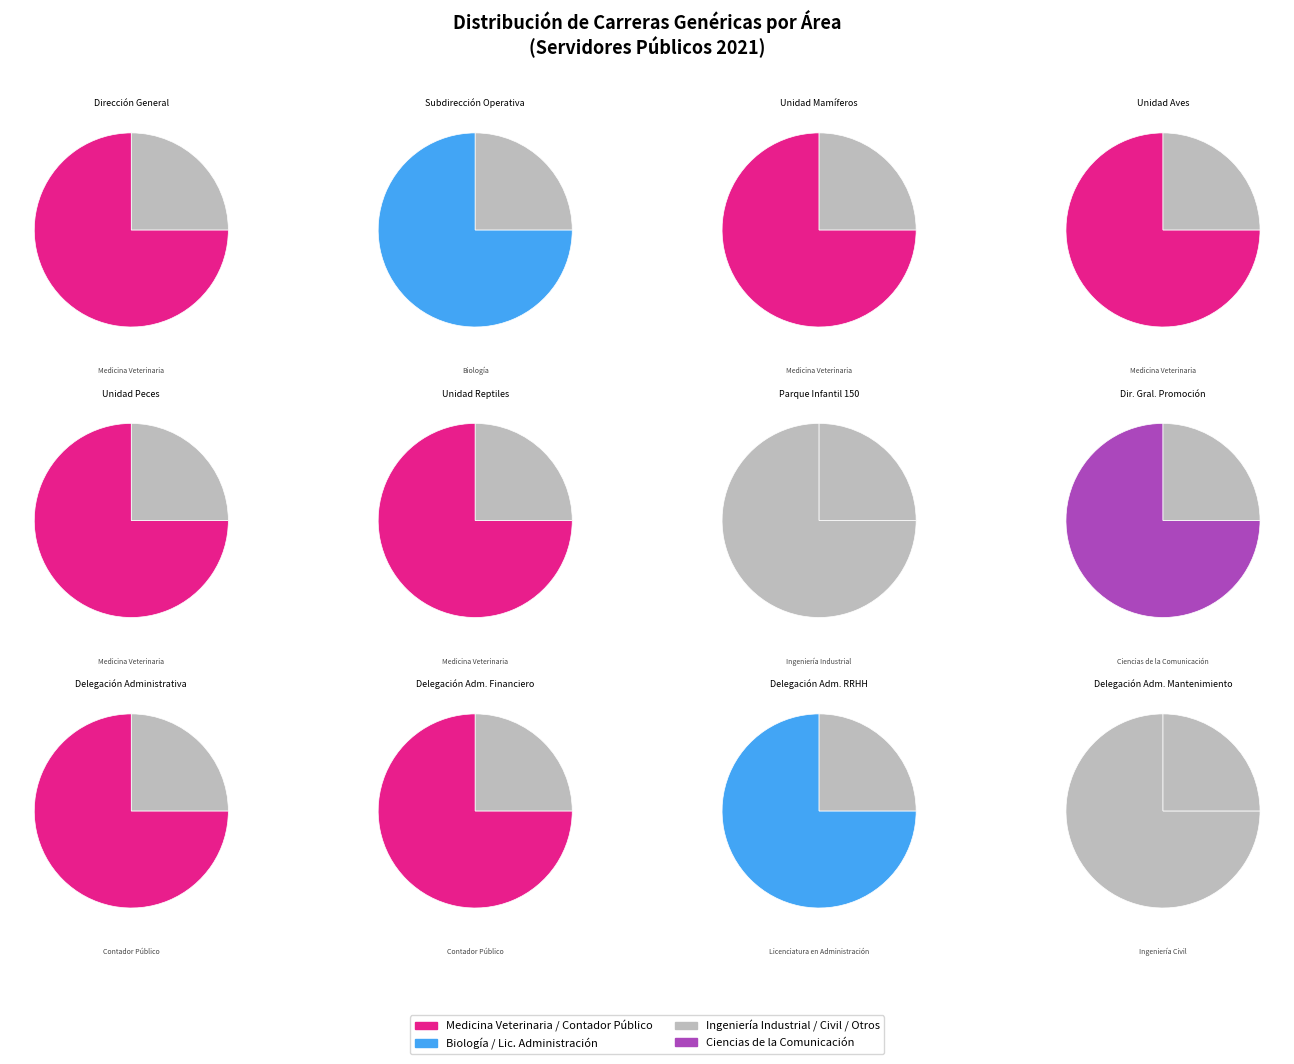

Rank the categories by value from lowest to highest.

Biología, Ingeniería Industrial, Ciencias de la Comunicación, Licenciatura en Administración, Ingeniería Civil, Contador Público, Medicina Veterinaria